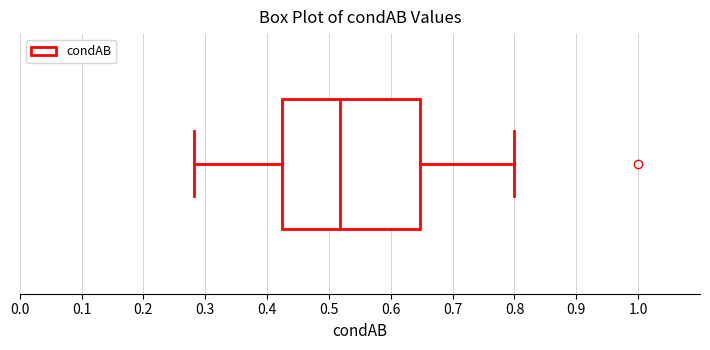

Where does the median line of the box sit on the x-axis? The values are not printed on the chart, so give them approximately, as read against the axis.

0.52